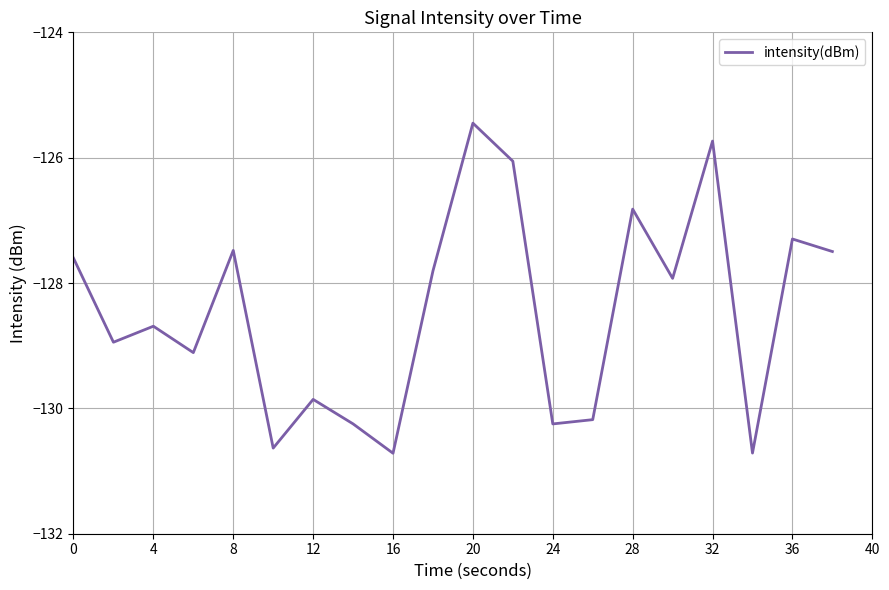

What is the greatest value displayed?

-125.4